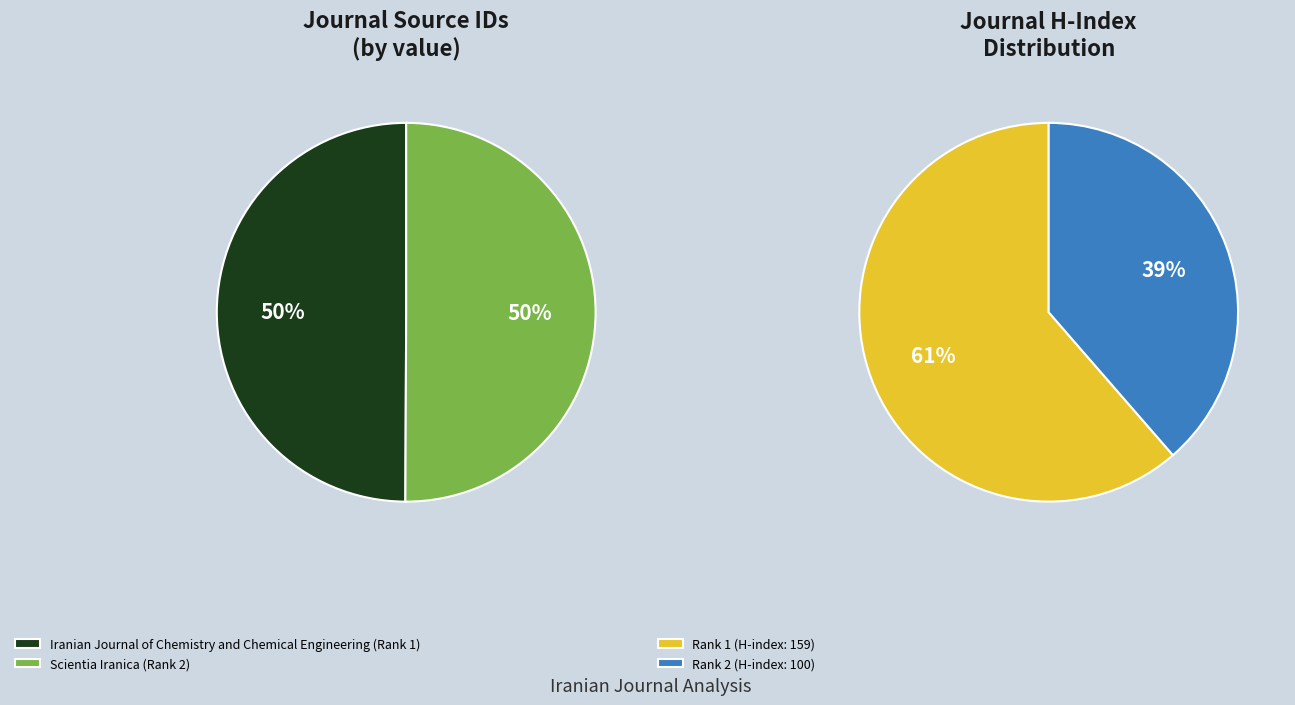

Is there any slice that represents more than half of the pie?

Yes